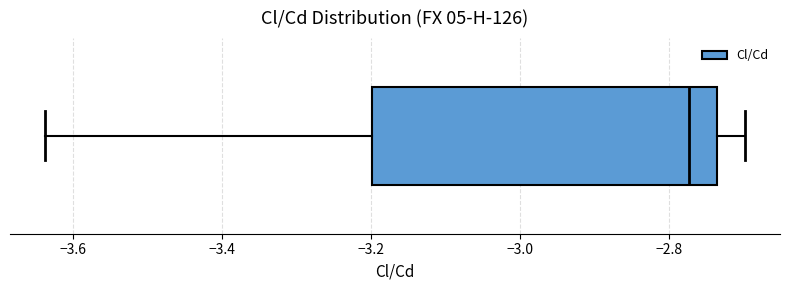

Transcribe this box plot: give where the median line is, the range the box spans, and where the two whiskers end, as read against the x-axis. The values are not printed on the chart, so give them approximately, as read against the axis.

median -2.78, box -3.20 to -2.74, whiskers -3.64 to -2.70